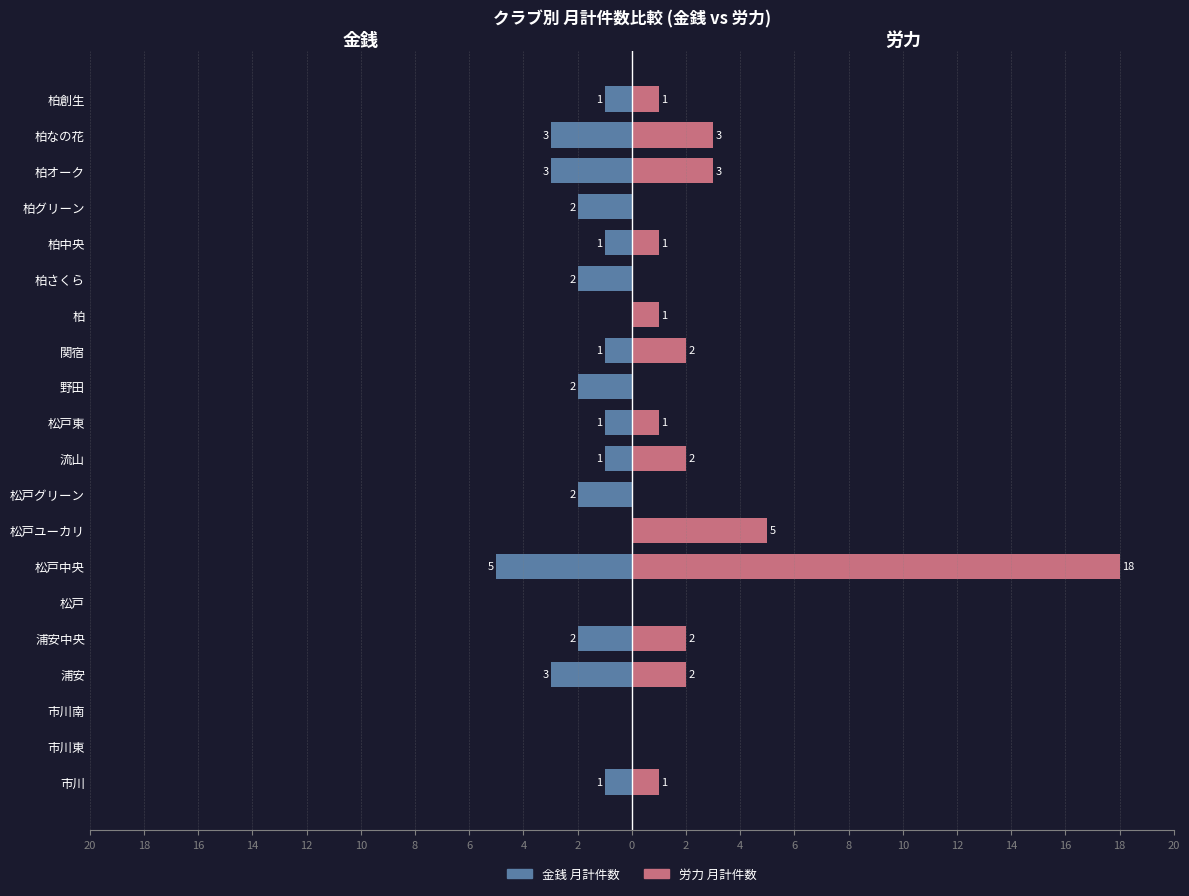

Reading right to left, what are all the values shown in this chart?

金銭 月計件数: -1	-3	-3	-2	-1	-2	0	-1	-2	-1	-1	-2	0	-5	0	-2	-3	0	0	-1
労力 月計件数: 1	3	3	0	1	0	1	2	0	1	2	0	5	18	0	2	2	0	0	1